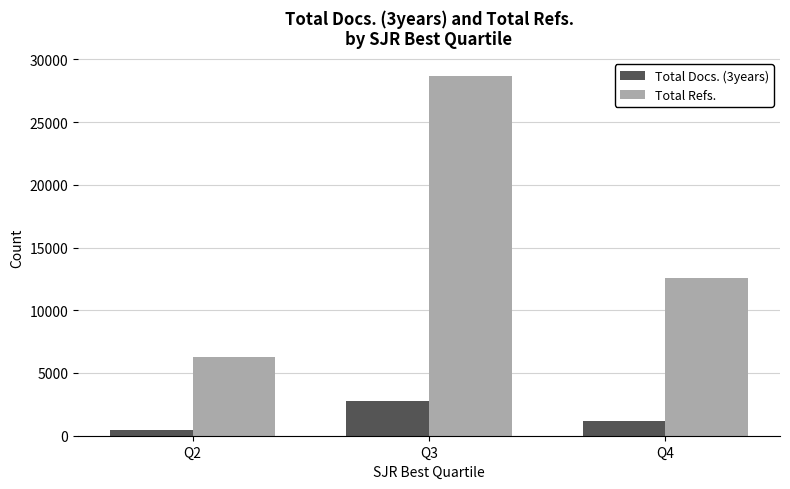

What is the average value of the Total Docs. (3years) series?

1468